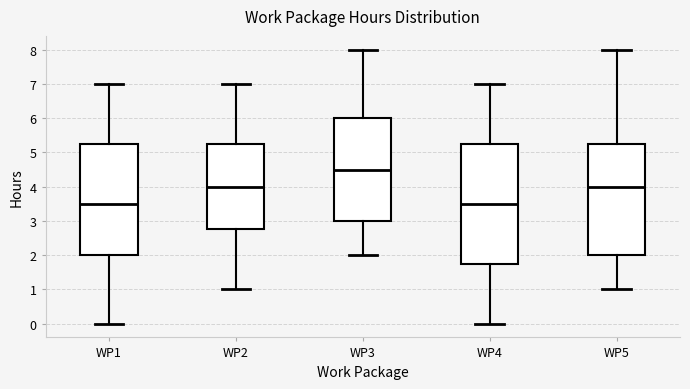

Which box is the tallest, from its lower edge to its upper edge?

WP4